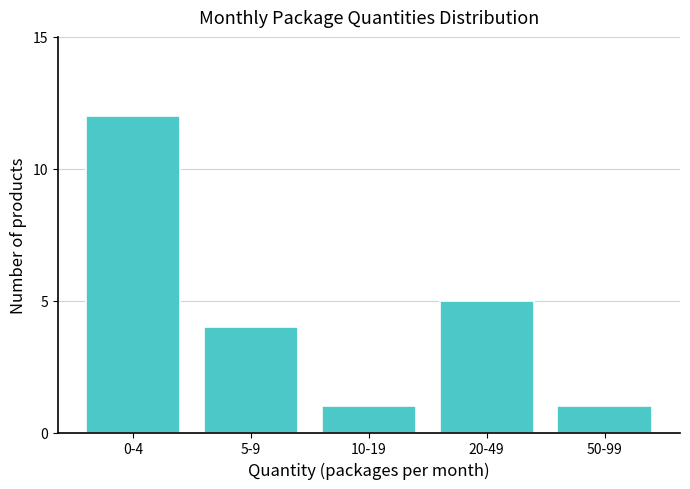

Reading left to right, transcribe all the data shown in this chart.

0-4=12	5-9=4	10-19=1	20-49=5	50-99=1